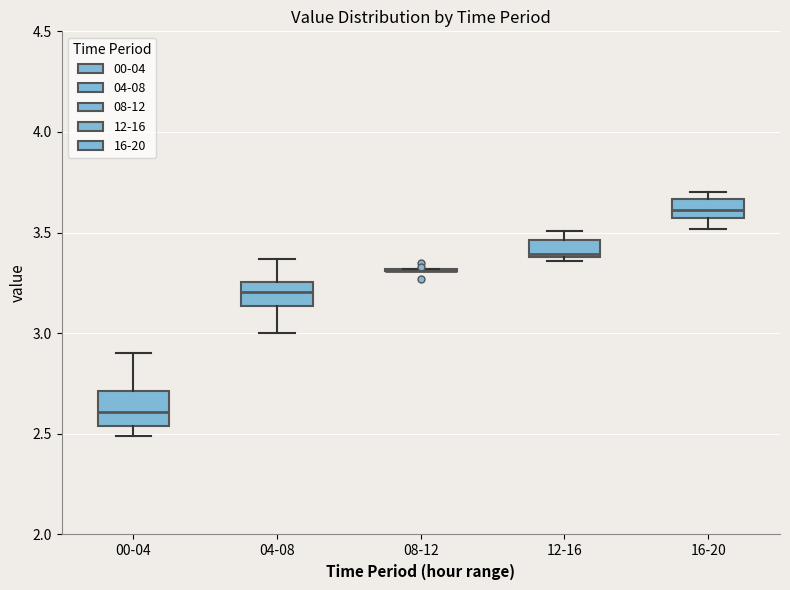

Reading left to right, read every box against the y-axis: the position of its median line, the range the box covers, and the ends of its whiskers. The values are not printed on the chart, so give them approximately, as read against the axis.

00-04: median 2.60, box 2.55 to 2.70, whiskers 2.50 to 2.90
04-08: median 3.20, box 3.15 to 3.25, whiskers 3.00 to 3.35
08-12: box collapsed to a line at 3.30, whiskers 3.30 to 3.30
12-16: median 3.40 (just above the box's lower edge), box 3.40 to 3.45, whiskers 3.35 to 3.50
16-20: median 3.60 (inside the box), box 3.60 to 3.65, whiskers 3.50 to 3.70